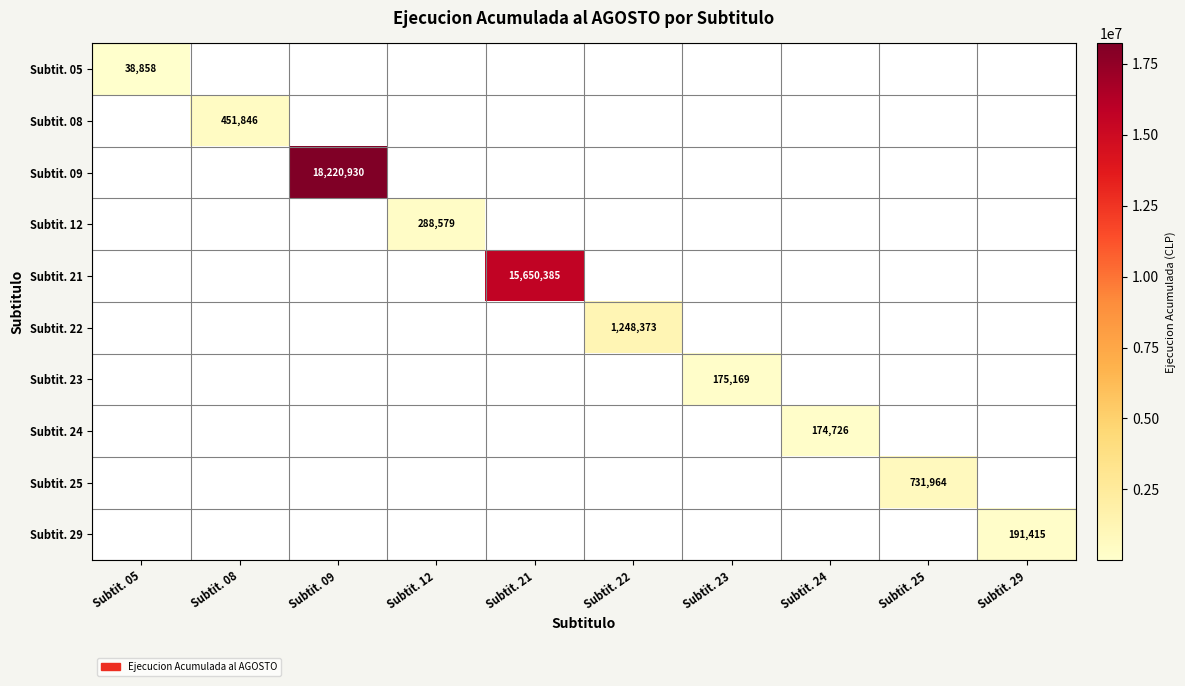

At Subtit. 09, list the series in order from smallest to largest.

Subtit. 05, Subtit. 08, Subtit. 12, Subtit. 21, Subtit. 22, Subtit. 23, Subtit. 24, Subtit. 25, Subtit. 29, Subtit. 09